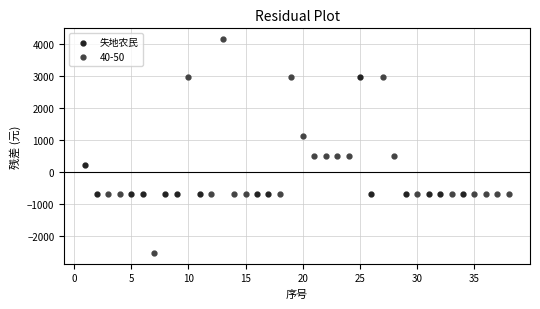

Which series has the widest spread of Y values?

40-50